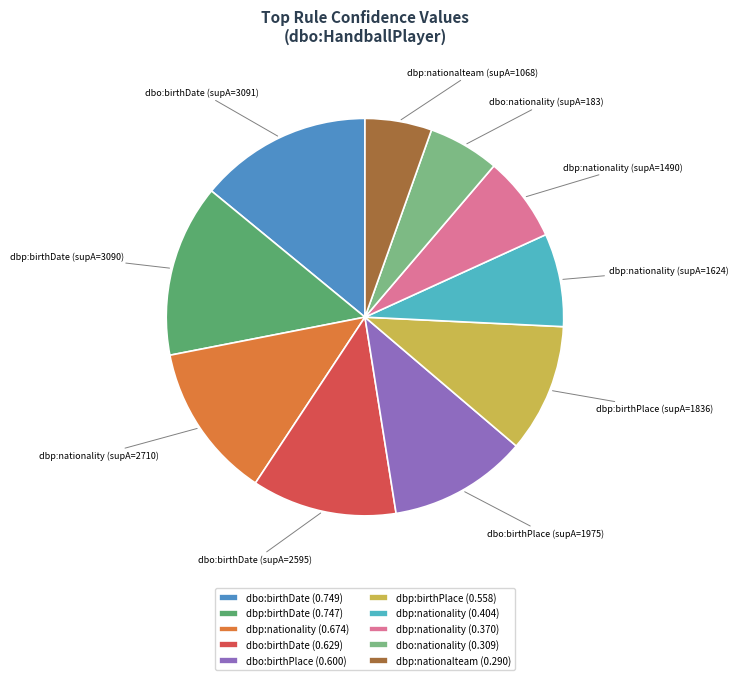

Is dbp:nationality (supA=2710) the majority of the pie?

No